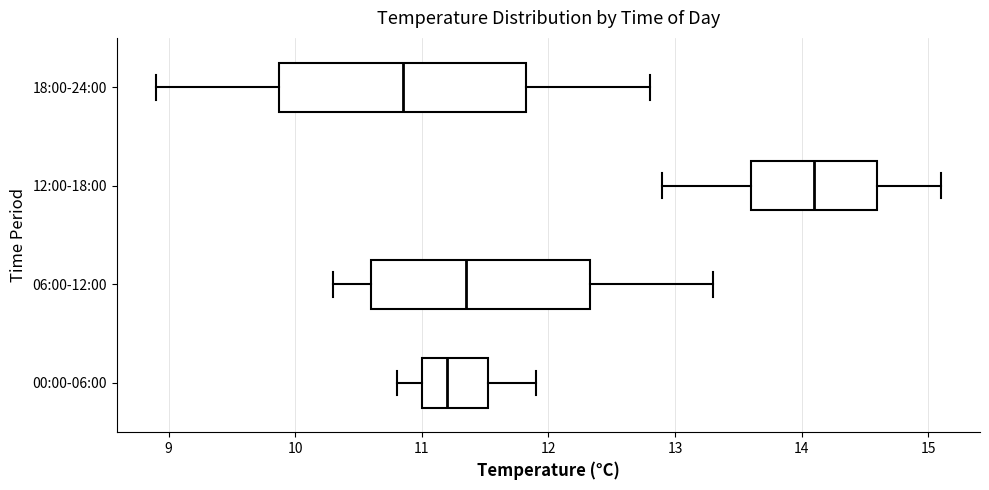

Which box's median line is the furthest to the right?

12:00-18:00